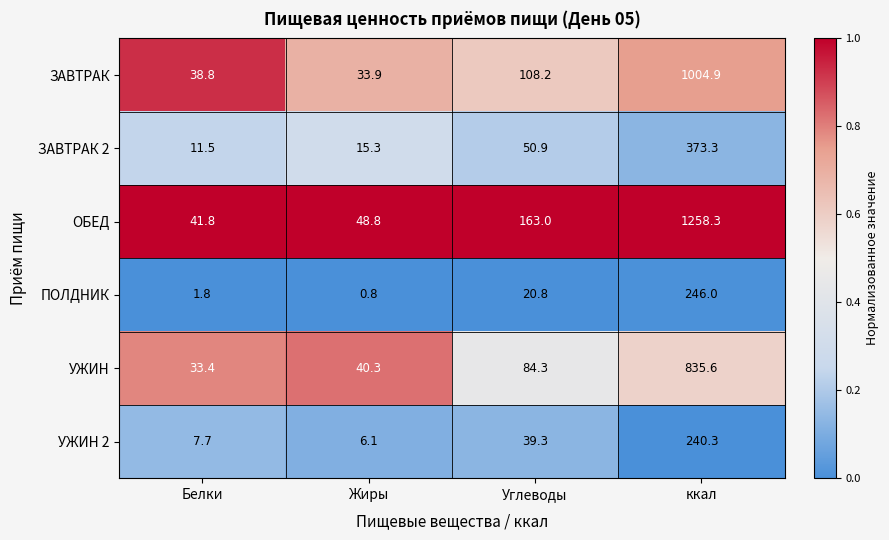

What is the maximum value shown in the chart?

1258.3